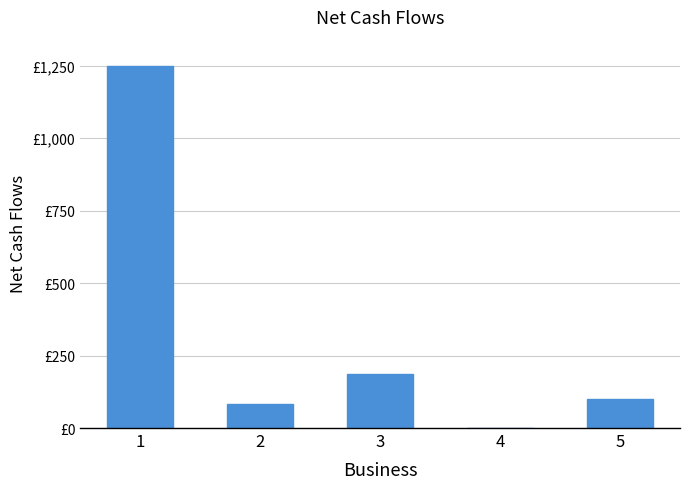

Are the bars horizontal?

No